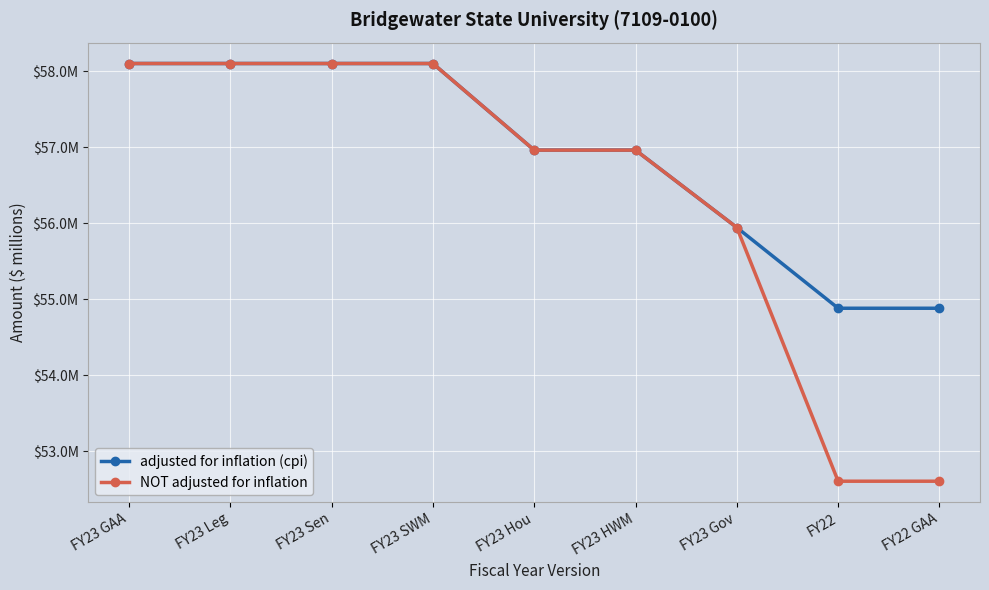

Reading right to left, extract all data points from this chart.

adjusted for inflation (cpi): 54.9	54.9	55.9	57.0	57.0	58.1	58.1	58.1	58.1
NOT adjusted for inflation: 52.6	52.6	55.9	57.0	57.0	58.1	58.1	58.1	58.1